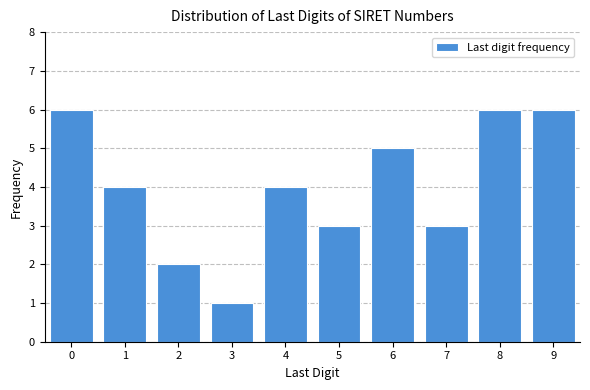

Reading right to left, list all the values displayed in this chart.

9=6	8=6	7=3	6=5	5=3	4=4	3=1	2=2	1=4	0=6